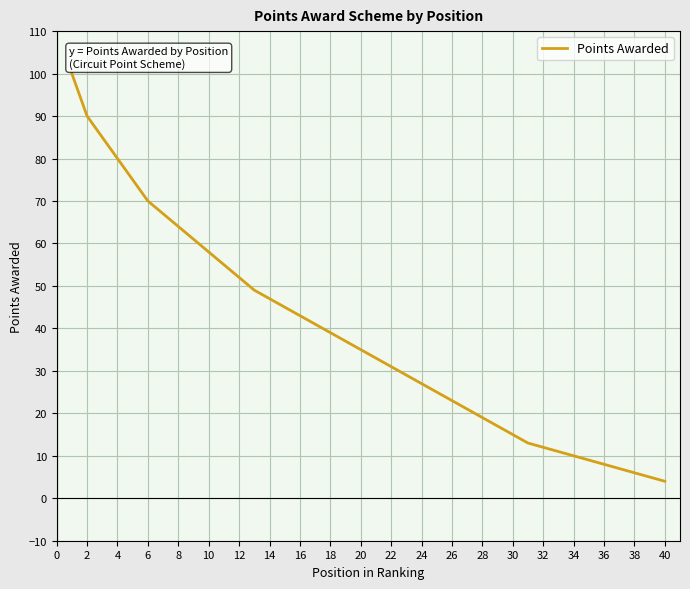

What is the minimum value shown in the chart?

4